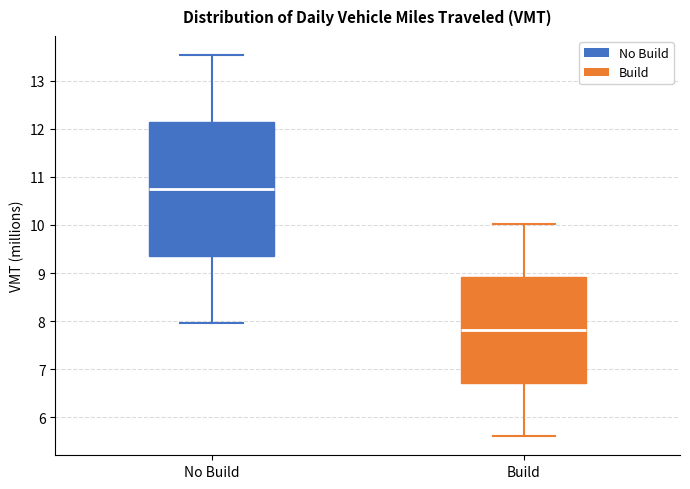

Reading left to right, read every box against the y-axis: the position of its median line, the range the box covers, and the ends of its whiskers. The values are not printed on the chart, so give them approximately, as read against the axis.

No Build: median 10.8, box 9.4 to 12.1, whiskers 8.0 to 13.5
Build: median 7.8, box 6.7 to 8.9, whiskers 5.6 to 10.0